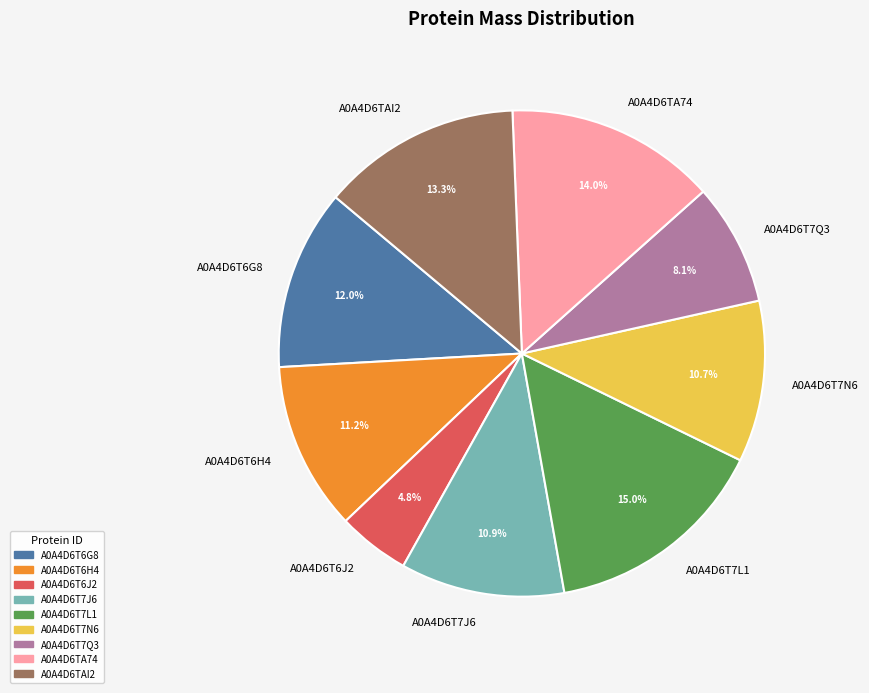

Does any single category account for the majority?

No